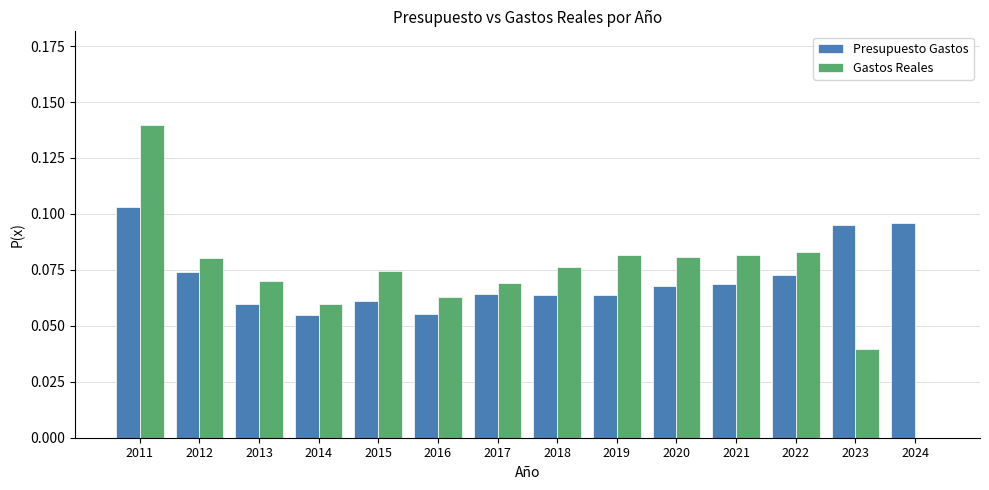

Which category has the highest value in the Presupuesto Gastos series?

2011